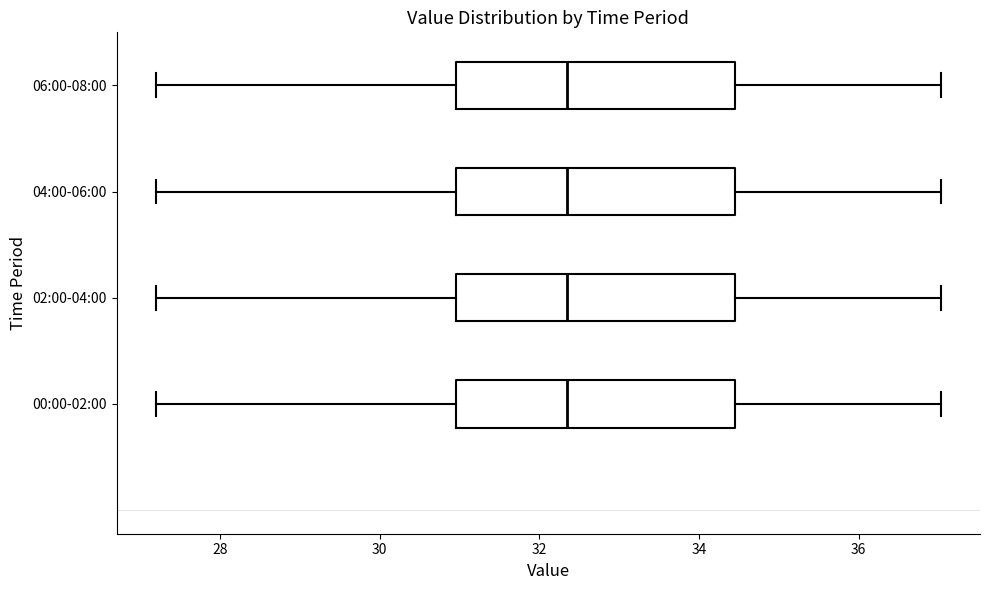

Reading bottom to top, transcribe this box plot: for each box, give where its median line is, the range the box spans, and where its two whiskers end, as read against the x-axis. The values are not printed on the chart, so give them approximately, as read against the axis.

00:00-02:00: median 32.4, box 31.0 to 34.4, whiskers 27.2 to 37.0
02:00-04:00: median 32.4, box 31.0 to 34.4, whiskers 27.2 to 37.0
04:00-06:00: median 32.4, box 31.0 to 34.4, whiskers 27.2 to 37.0
06:00-08:00: median 32.4, box 31.0 to 34.4, whiskers 27.2 to 37.0